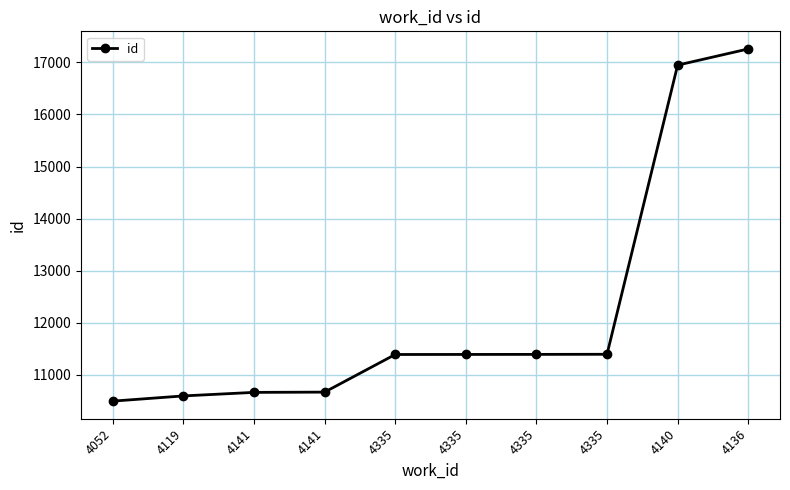

Reading left to right, extract all data points from this chart.

4052=10492	4119=10592	4141=10660	4141=10665	4335=11388	4335=11389	4335=11390	4335=11392	4140=16948	4136=17259